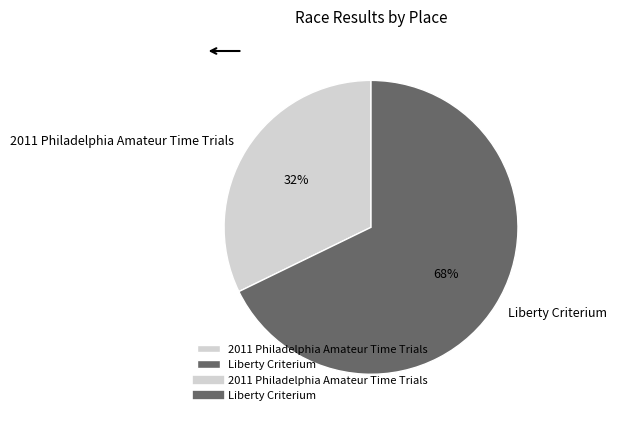

What is the majority slice?

Liberty Criterium